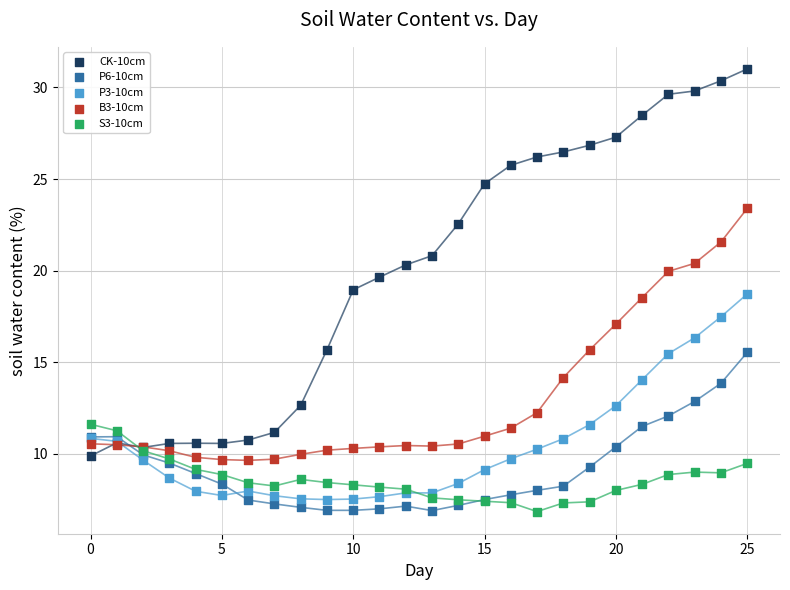

Which series reaches the maximum Y coordinate?

CK-10cm